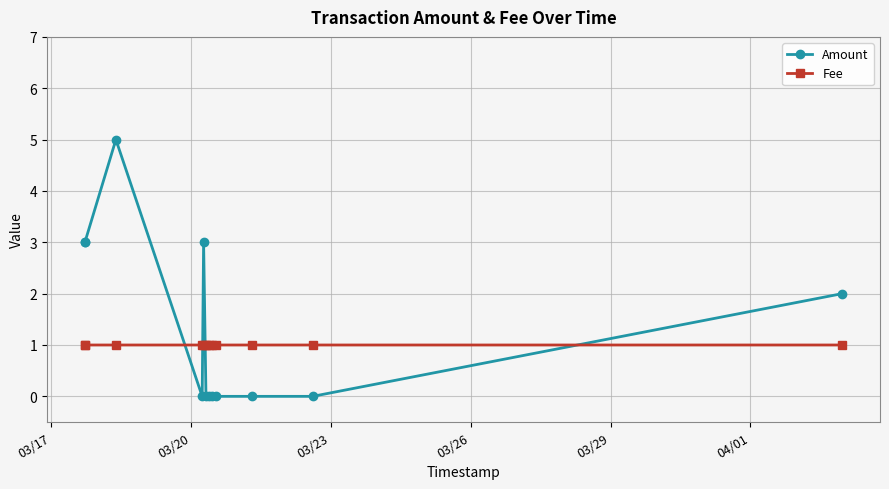

How many lines are shown in the chart?

2